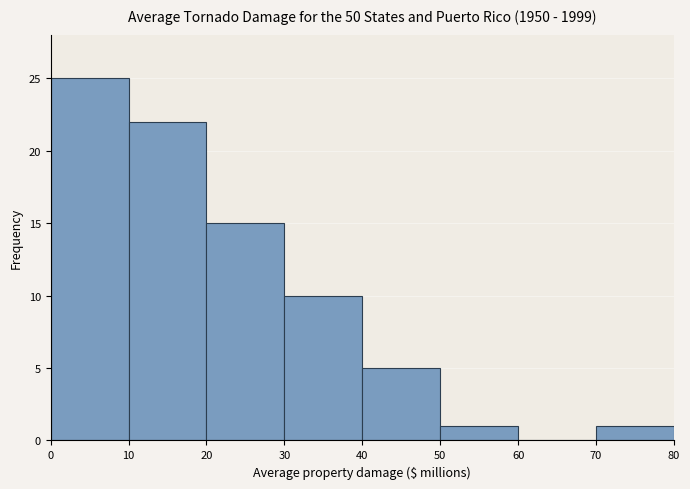

How tall is the bar that spans 50 to 60 on the x-axis? The values are not printed on the chart, so give them approximately, as read against the axis.

1